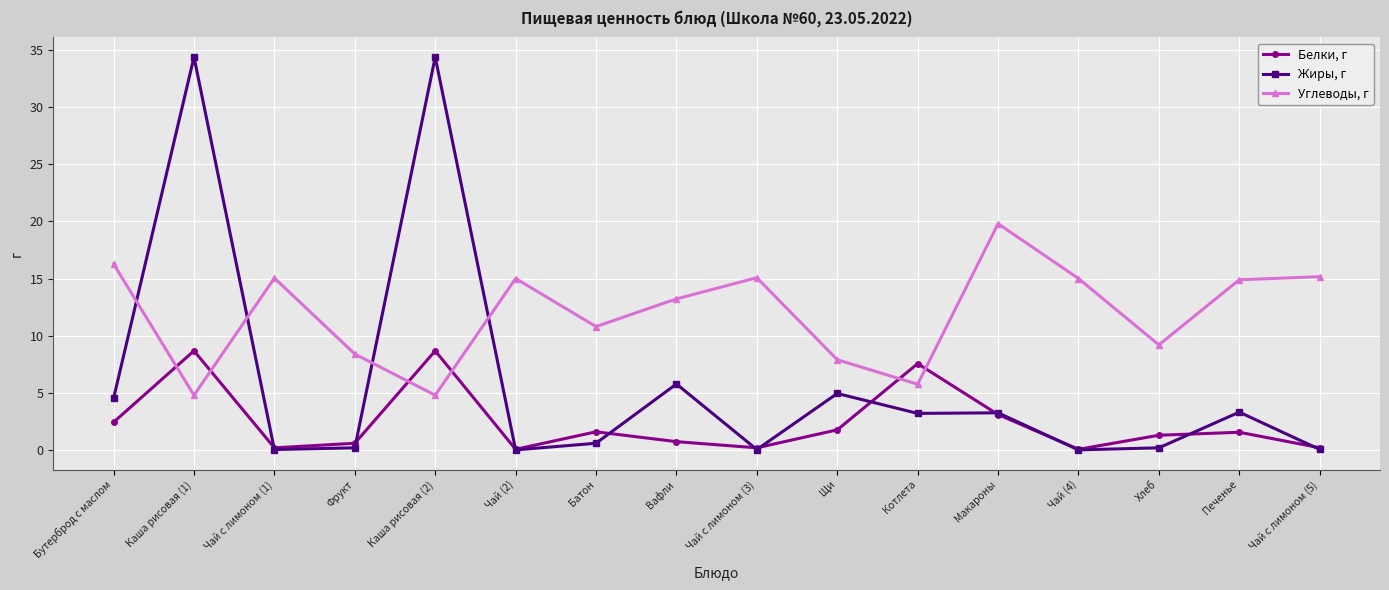

What is the lowest value of the Углеводы, г series?

4.8